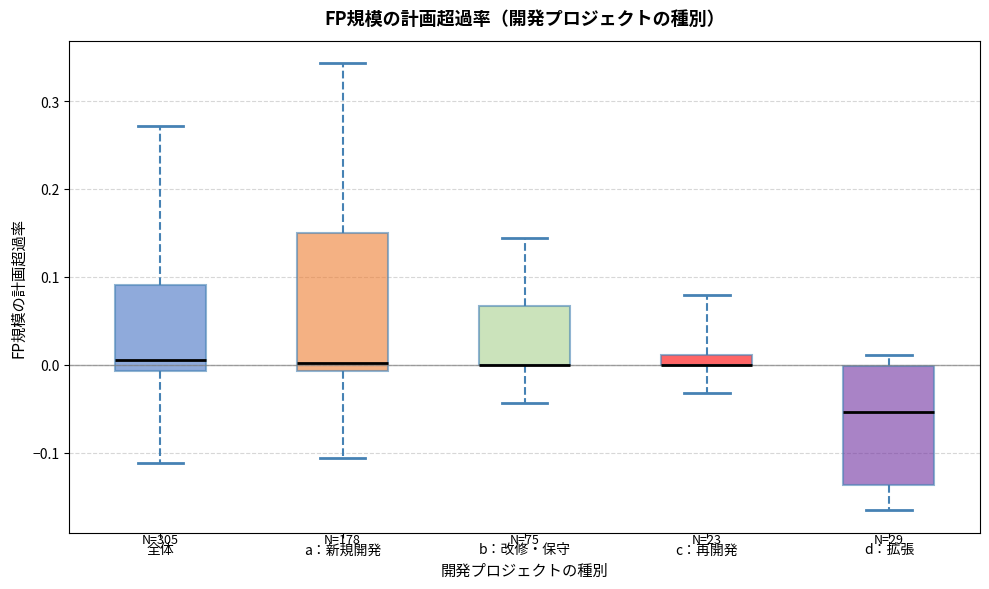

Where is the upper edge of the box for a：新規開発 on the y-axis? The values are not printed on the chart, so give them approximately, as read against the axis.

0.15